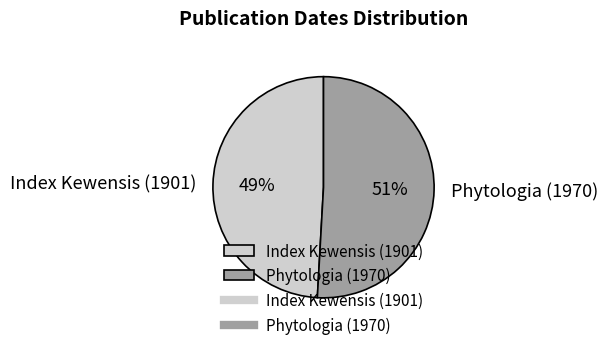

Count the number of slices in the pie.

2